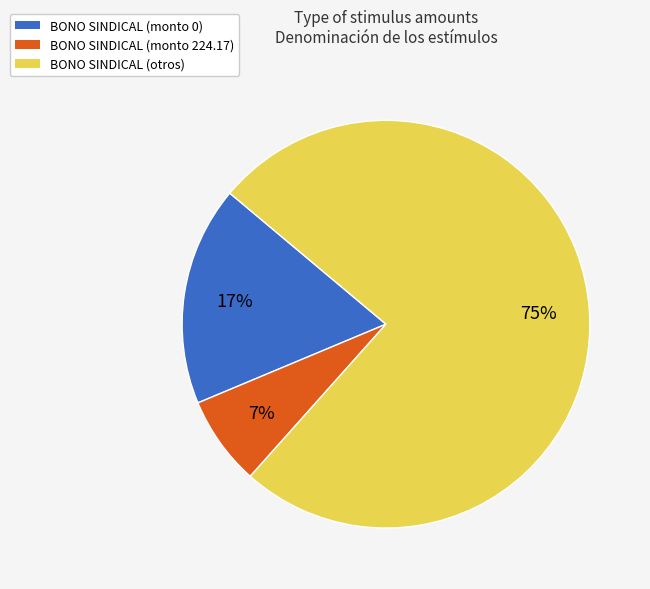

What is the largest slice in the pie chart?

BONO SINDICAL (otros)